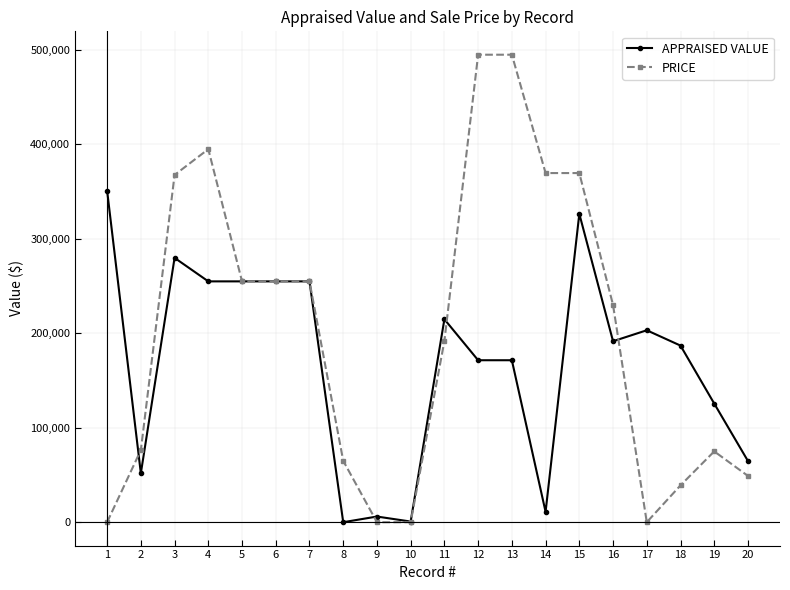

At which category does APPRAISED VALUE reach its first local peak?

3